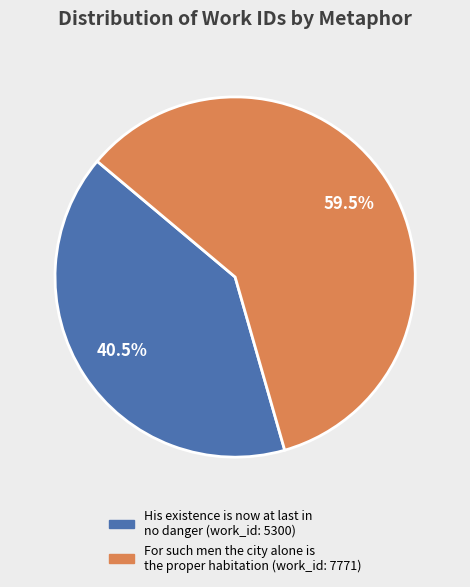

Rank the categories by value from highest to lowest.

For such men the city alone is the proper habitation, His existence is now at last in no danger